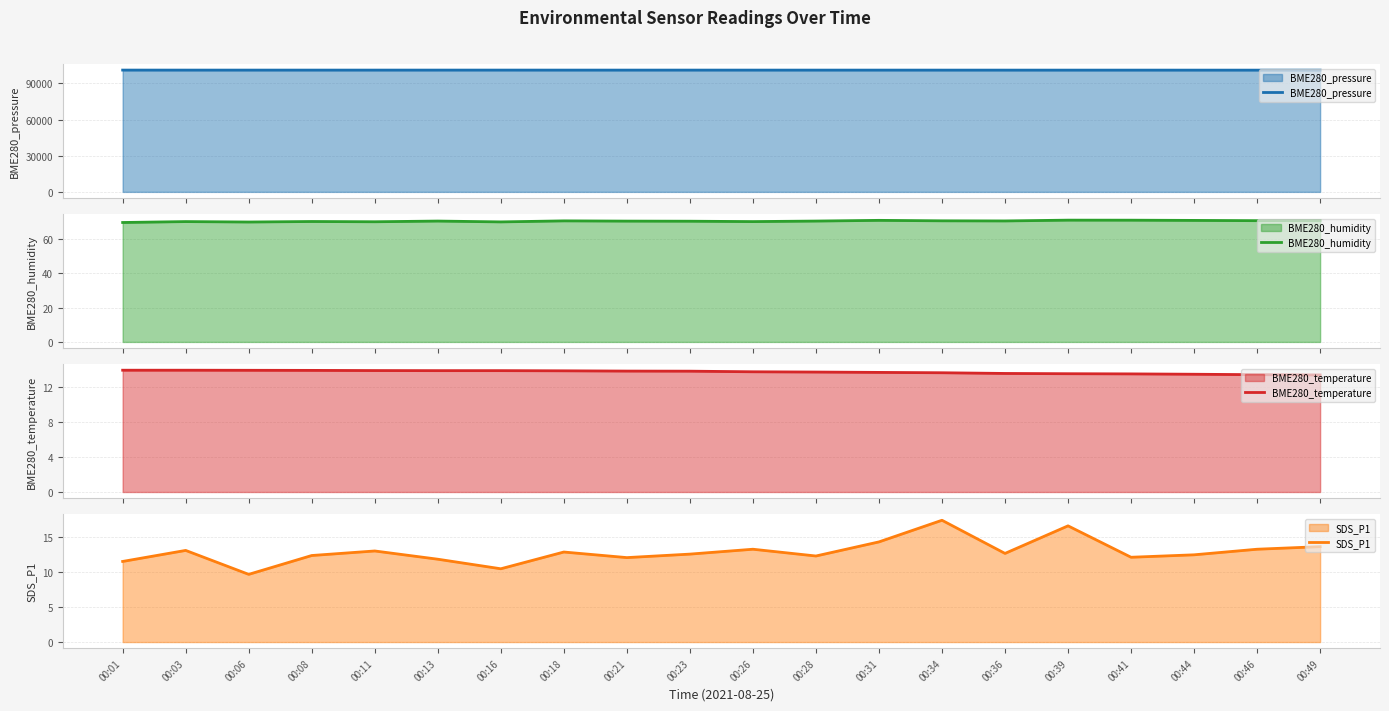

What is the total value across all series at 00:34?

101142.7